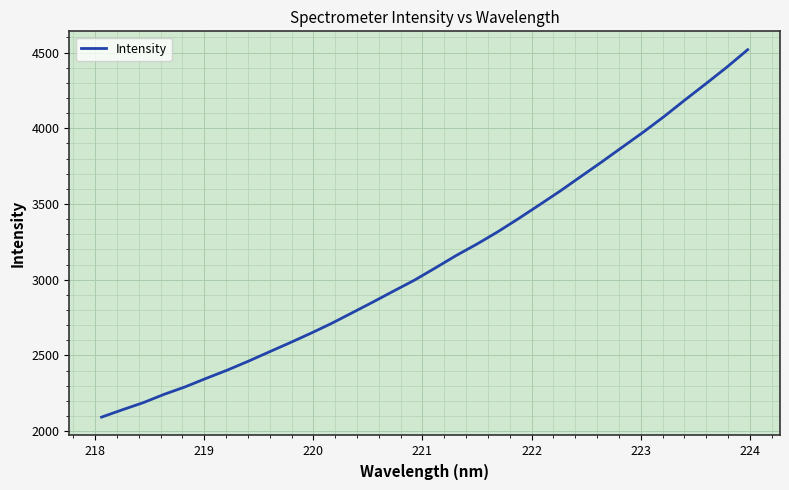

What is the difference between the maximum and minimum values?

2426.0